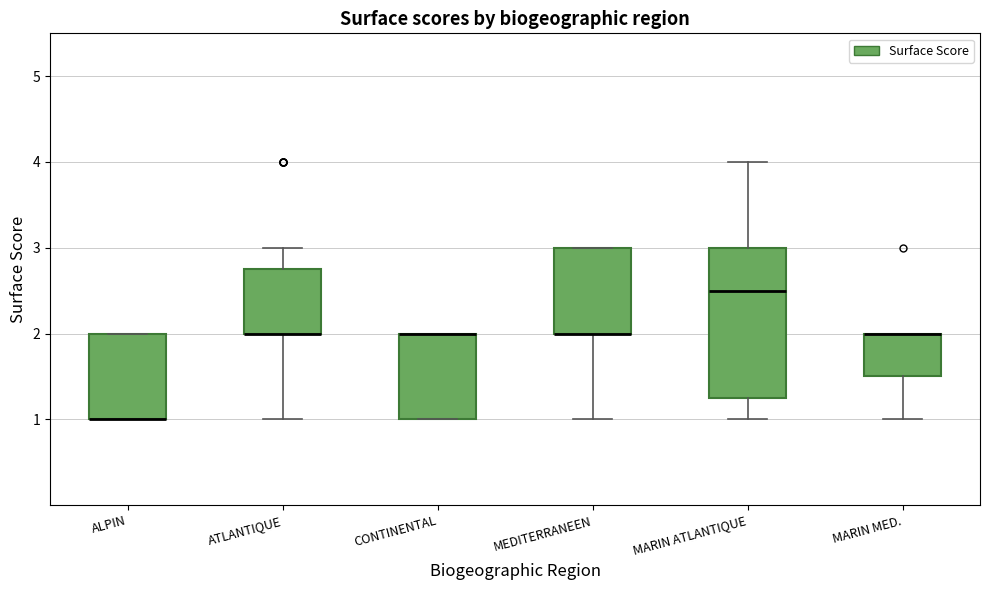

Reading left to right, transcribe this box plot: for each box, give where its median line is, the range the box spans, and where its two whiskers end, as read against the y-axis. The values are not printed on the chart, so give them approximately, as read against the axis.

ALPIN: median 1.0 (drawn on the box's lower edge), box 1.0 to 2.0, whiskers 1.0 to 2.0
ATLANTIQUE: median 2.0 (drawn on the box's lower edge), box 2.0 to 2.8, whiskers 1.0 to 3.0
CONTINENTAL: median 2.0 (drawn on the box's upper edge), box 1.0 to 2.0, whiskers 1.0 to 2.0
MEDITERRANEEN: median 2.0 (drawn on the box's lower edge), box 2.0 to 3.0, whiskers 1.0 to 3.0
MARIN ATLANTIQUE: median 2.5, box 1.3 to 3.0, whiskers 1.0 to 4.0
MARIN MED.: median 2.0 (drawn on the box's upper edge), box 1.5 to 2.0, whiskers 1.0 to 2.0